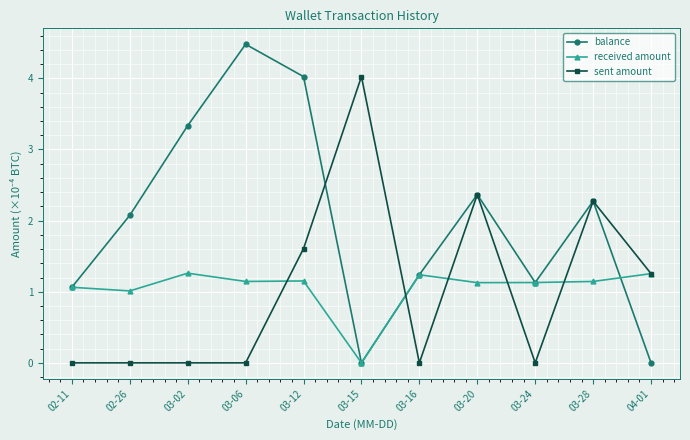

In sent amount, how many points are higher than both neighbors (excluding endpoints)?

3